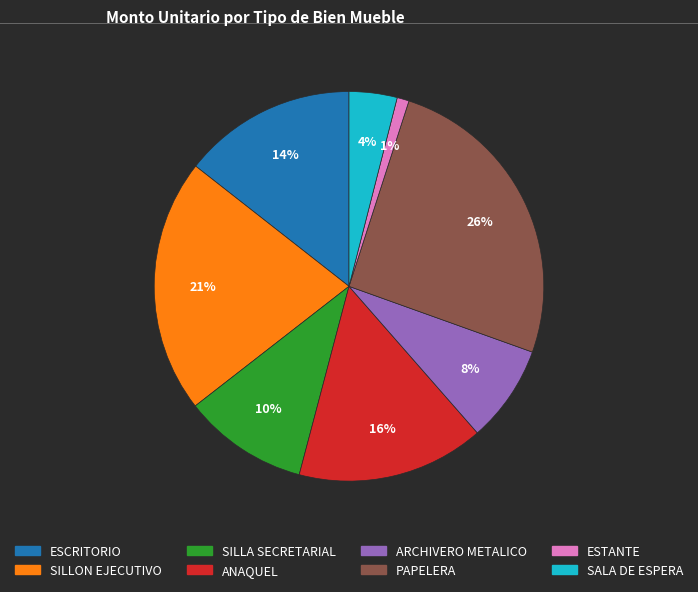

Is there a majority slice in this chart?

No